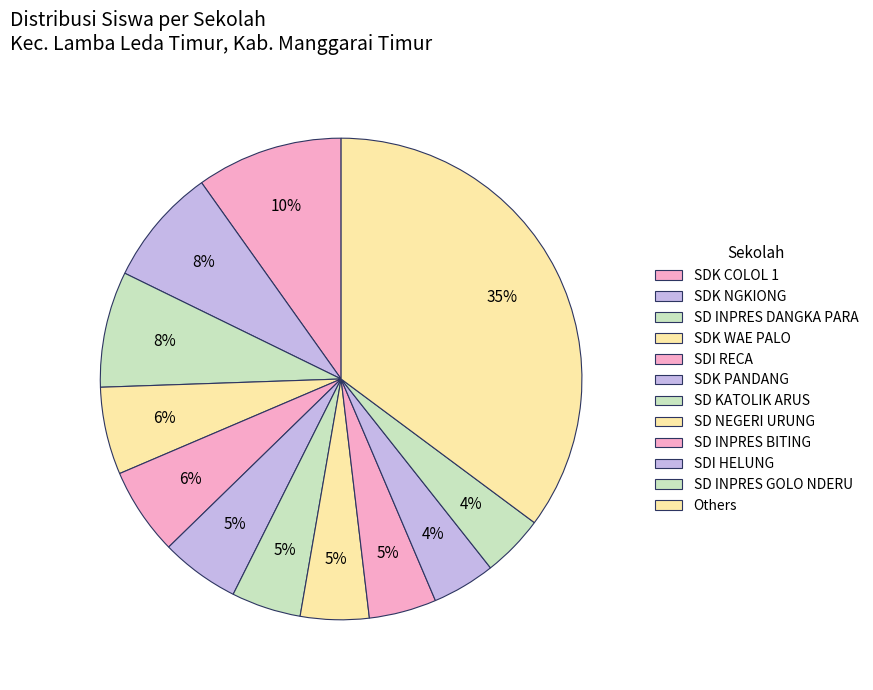

Count the number of slices in the pie.

12